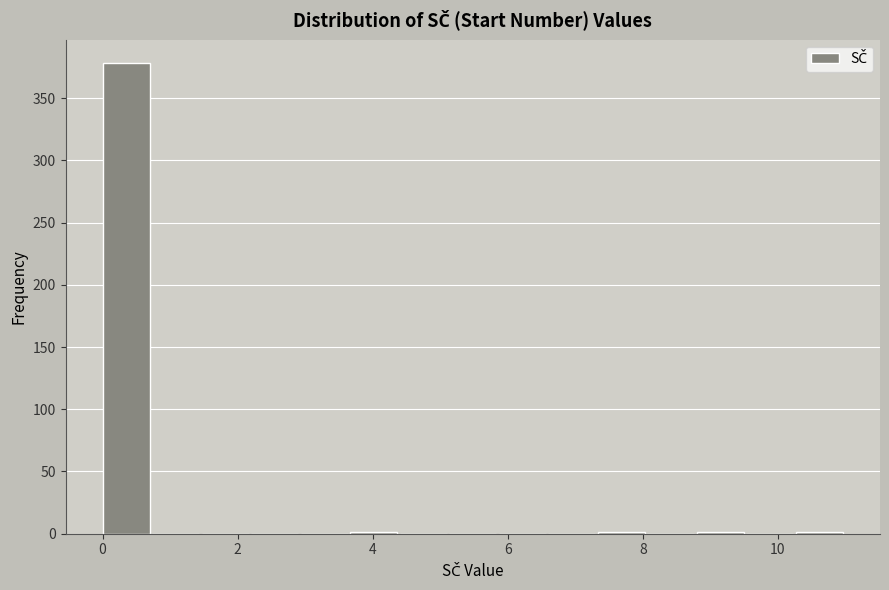

Around what value on the x-axis is the tallest bar? Give the approximate position of its centre, as read against the axis.

0.4